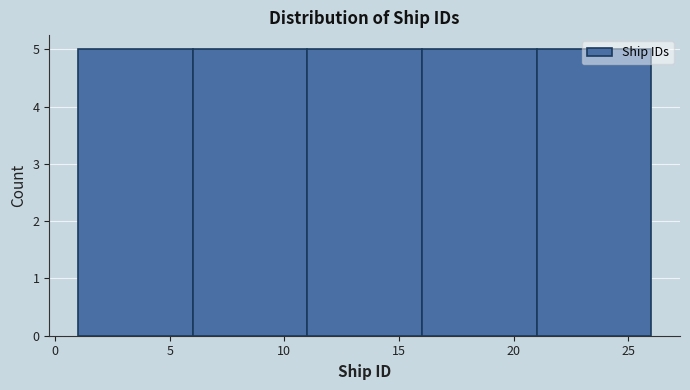

Reading left to right, list every bar in this chart as the range it spans on the x-axis followed by its height. The values are not printed on the chart, so give them approximately, as read against the axis.

1 to 6: 5
6 to 11: 5
11 to 16: 5
16 to 21: 5
21 to 26: 5